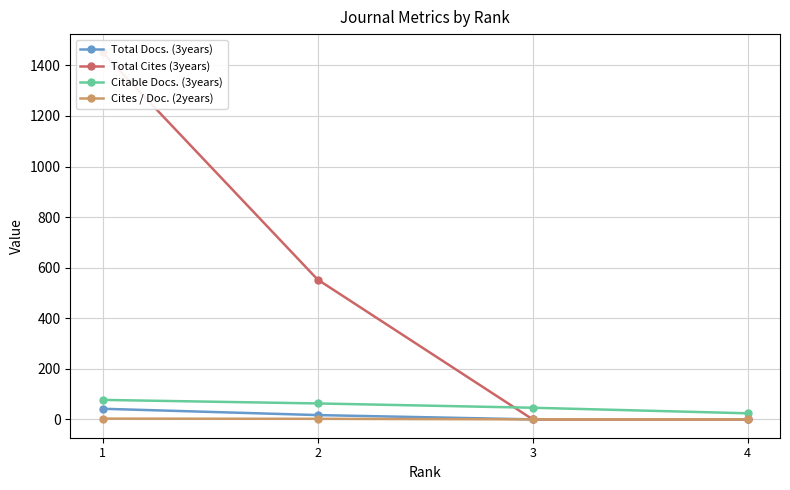

What is the total value across all series at 2?

635.3